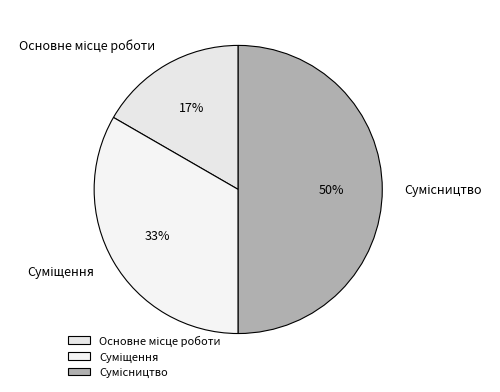

To the nearest percent, what is the average slice percentage?

33%